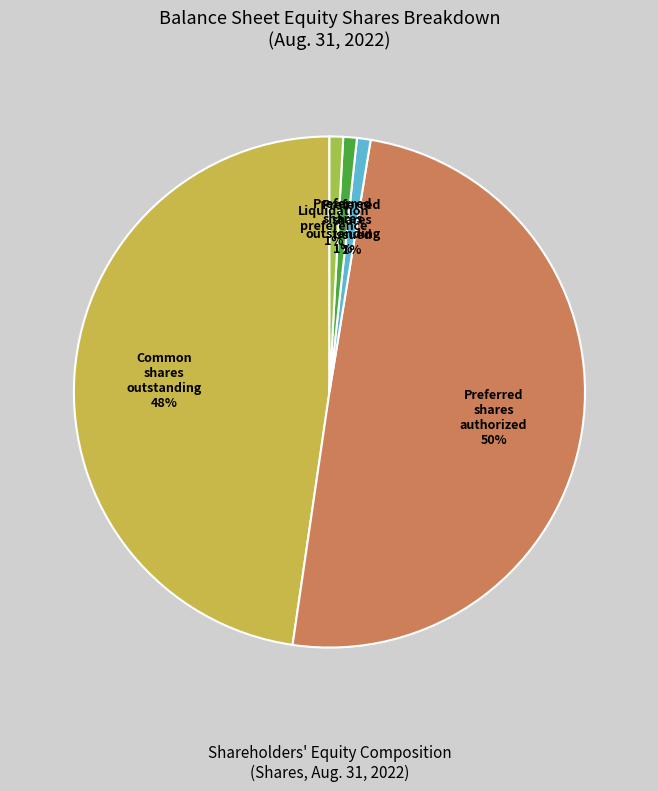

To the nearest percent, what is the average slice percentage?

20%